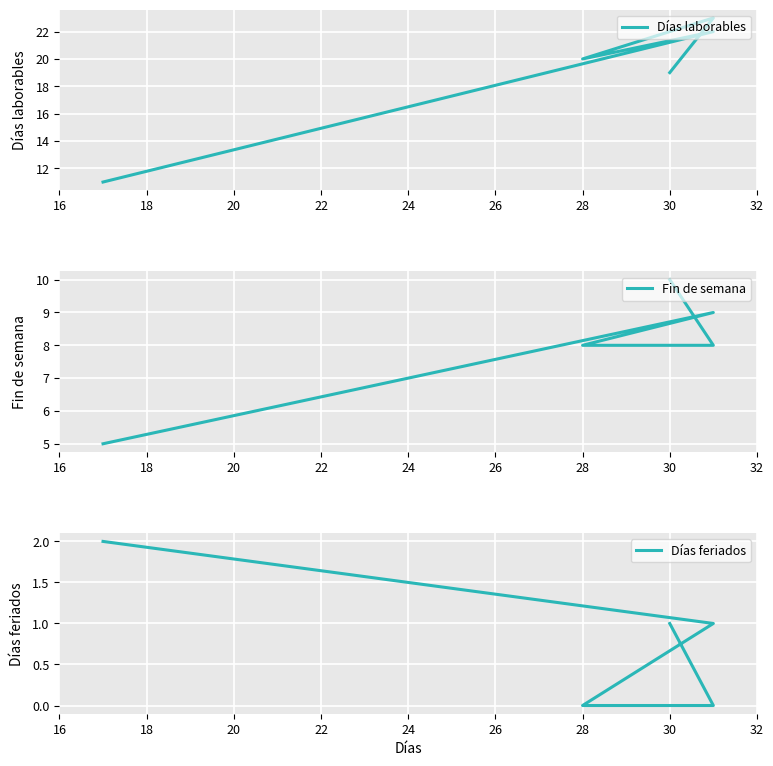

What are all the series names shown in the legend?

Días laborables, Fin de semana, Días feriados